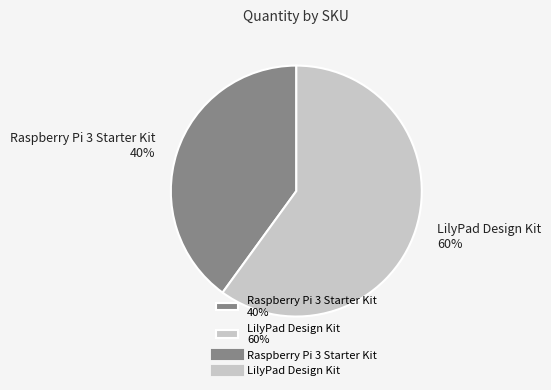

Rank the categories by value from lowest to highest.

Raspberry Pi 3 Starter Kit 40%, LilyPad Design Kit 60%